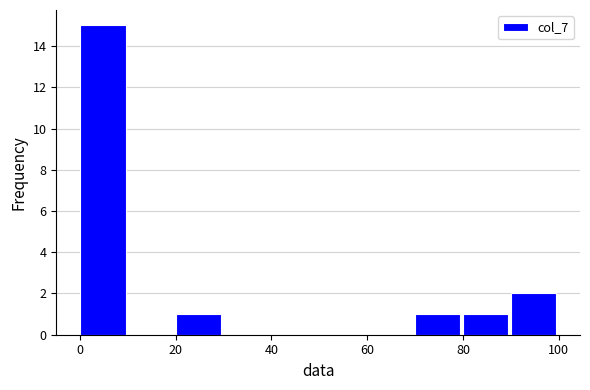

How tall is the bar that spans 0 to 10 on the x-axis? The values are not printed on the chart, so give them approximately, as read against the axis.

15